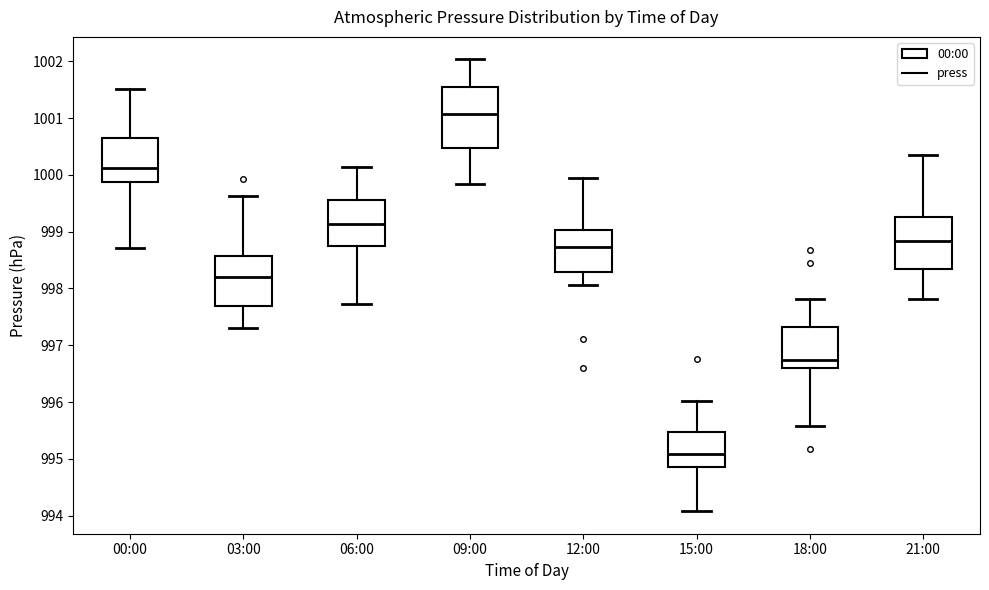

Which box is the tallest, from its lower edge to its upper edge?

09:00